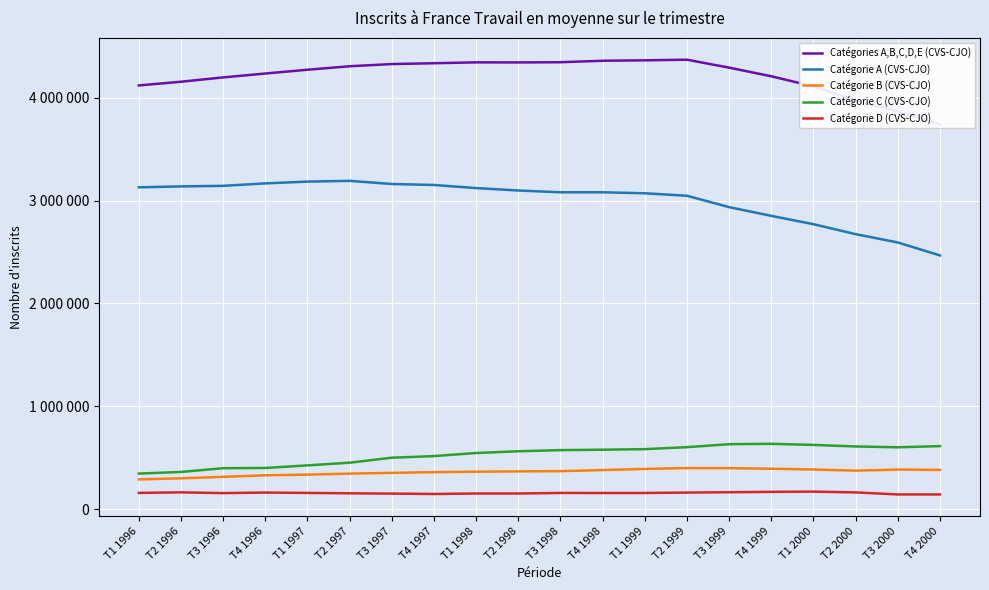

Where is Catégorie A (CVS-CJO) nearest to the value 2828650?

T4 1999